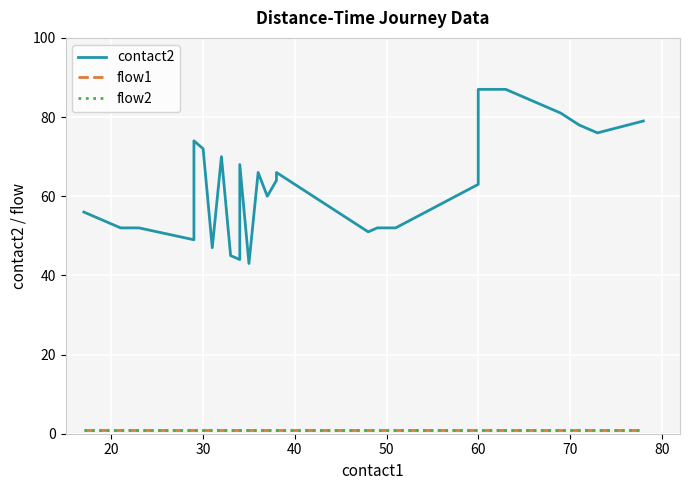

What is the minimum value shown in the chart?

1